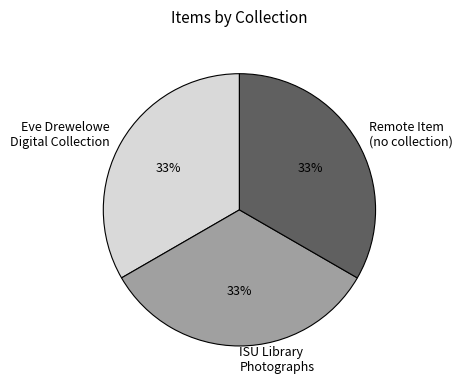

To the nearest percent, what is the combined percentage of Eve Drewelowe Digital Collection and Remote Item (no collection)?

67%